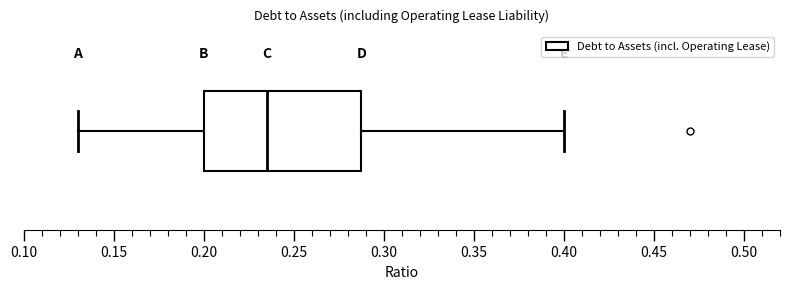

Where is the left edge of the box on the x-axis? The values are not printed on the chart, so give them approximately, as read against the axis.

0.200